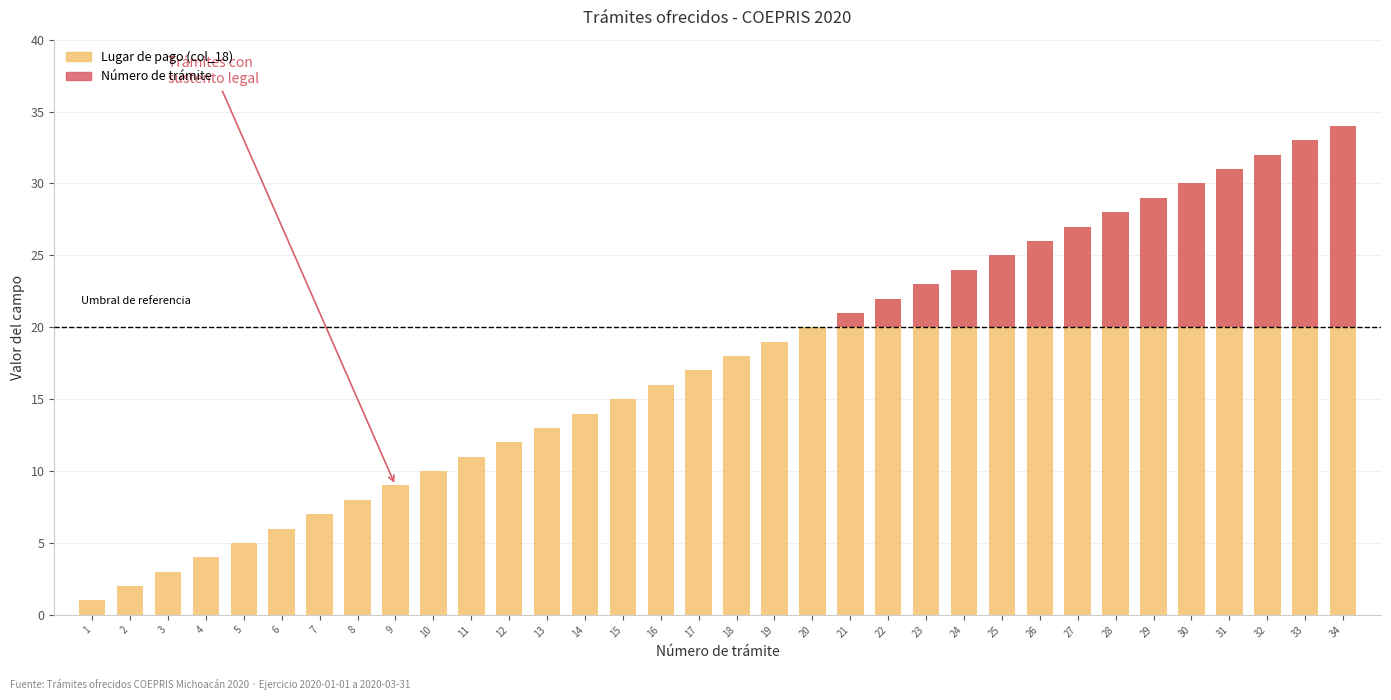

What is the difference between the maximum and minimum values in the Número de trámite series?

14